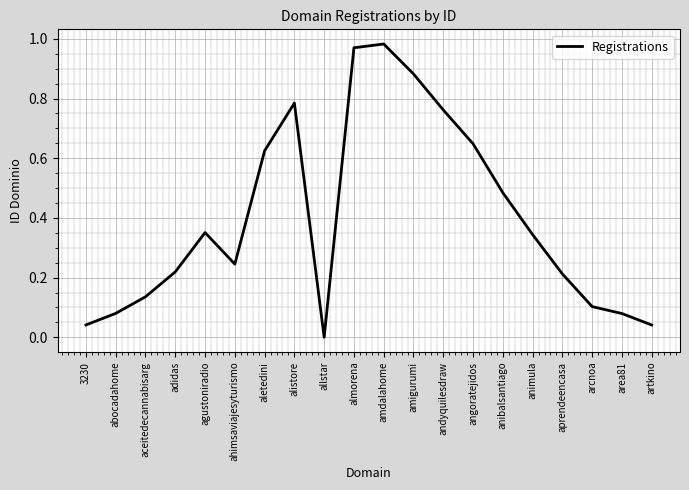

At which label is the value closest to 0?

allstar